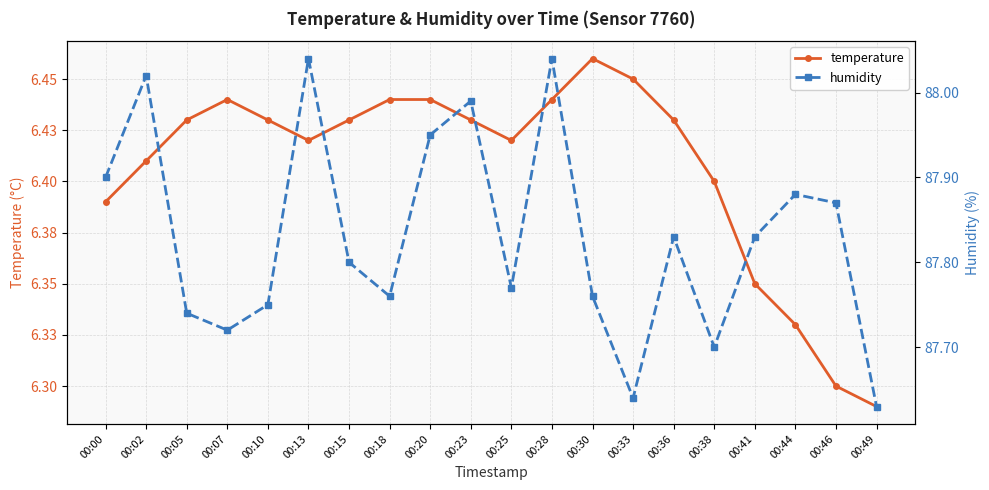

Reading right to left, extract all data points from this chart.

temperature: 6.3	6.3	6.3	6.3	6.4	6.4	6.5	6.5	6.4	6.4	6.4	6.4	6.4	6.4	6.4	6.4	6.4	6.4	6.4	6.4
humidity: 87.6	87.9	87.9	87.8	87.7	87.8	87.6	87.8	88.0	87.8	88.0	88.0	87.8	87.8	88.0	87.8	87.7	87.7	88.0	87.9